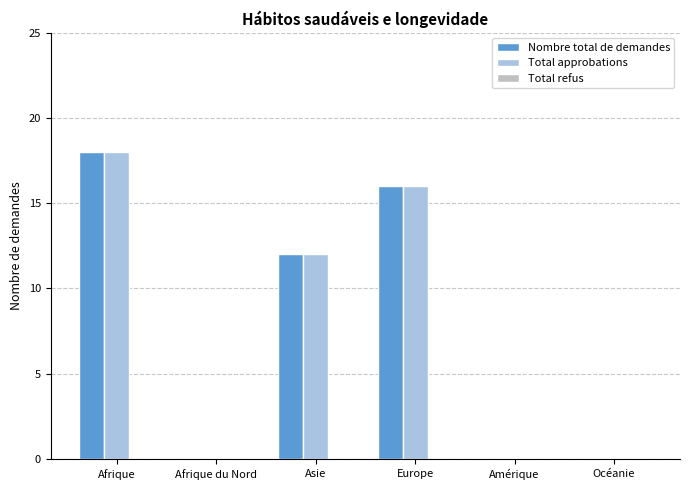

The Total approbations series shows 6 at Amérique. True or false?

False